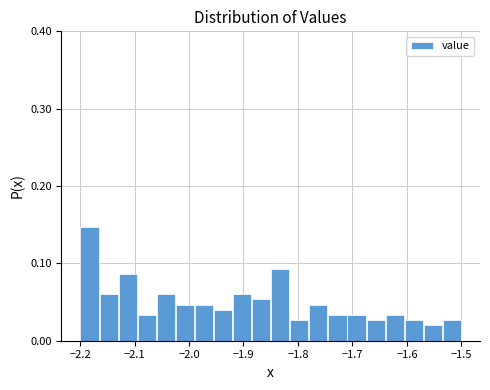

Around what value on the x-axis is the tallest bar? Give the approximate position of its centre, as read against the axis.

-2.18